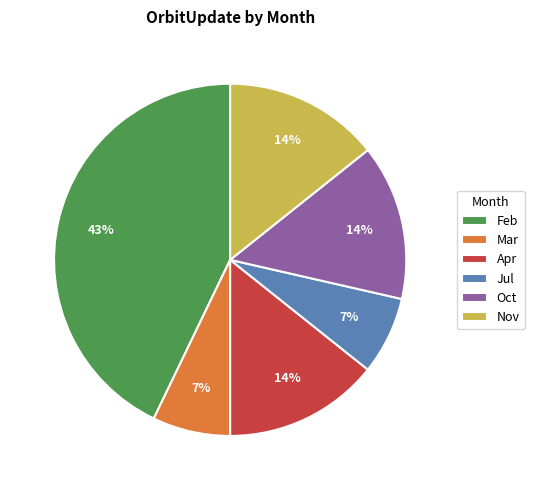

The Apr slice represents 2% of the pie. True or false?

False